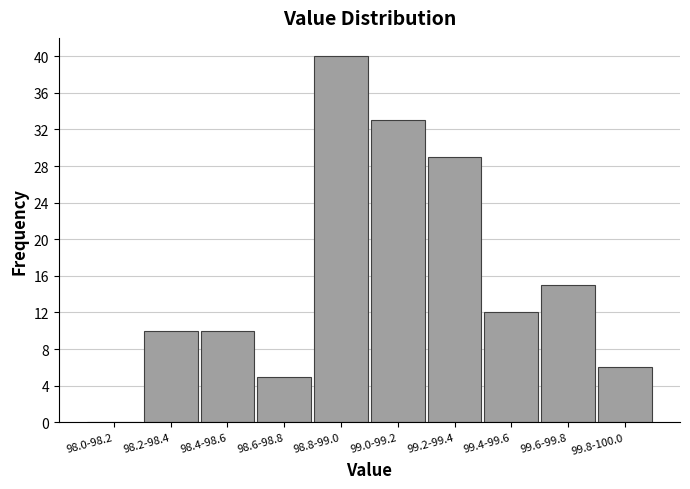

Reading right to left, transcribe all the data shown in this chart.

99.8-100.0=6	99.6-99.8=15	99.4-99.6=12	99.2-99.4=29	99.0-99.2=33	98.8-99.0=40	98.6-98.8=5	98.4-98.6=10	98.2-98.4=10	98.0-98.2=0